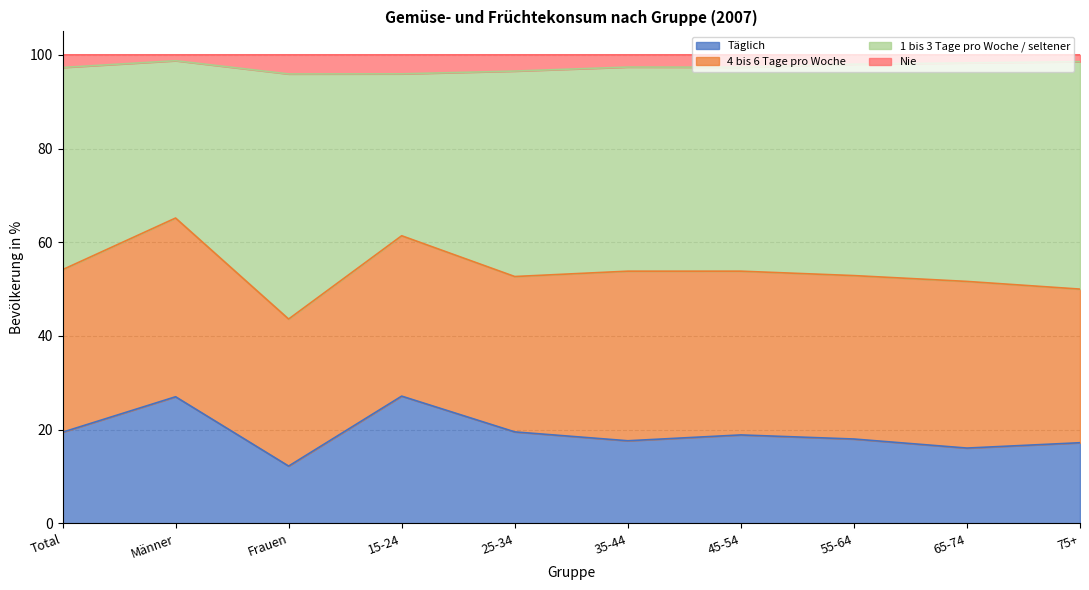

Between Frauen and 55-64, which is larger?

55-64